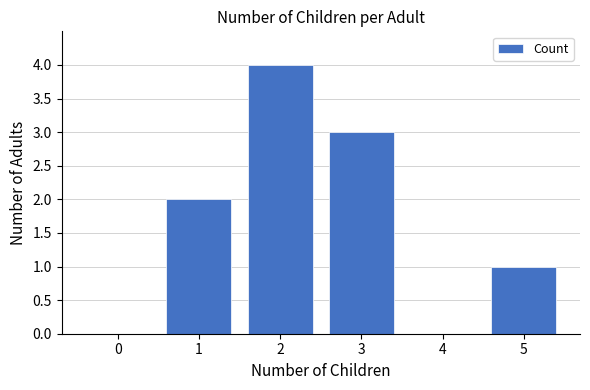

Reading right to left, what are all the values shown in this chart?

5=1	4=0	3=3	2=4	1=2	0=0